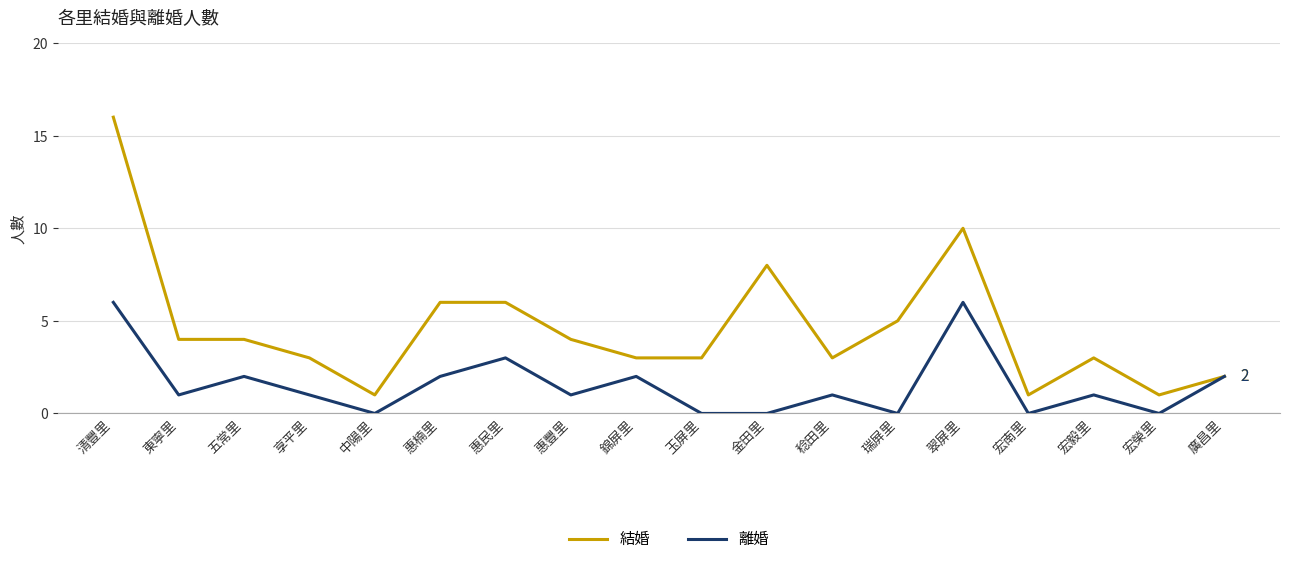

True or false: 離婚 has more than 1 points higher than both neighbors.

True